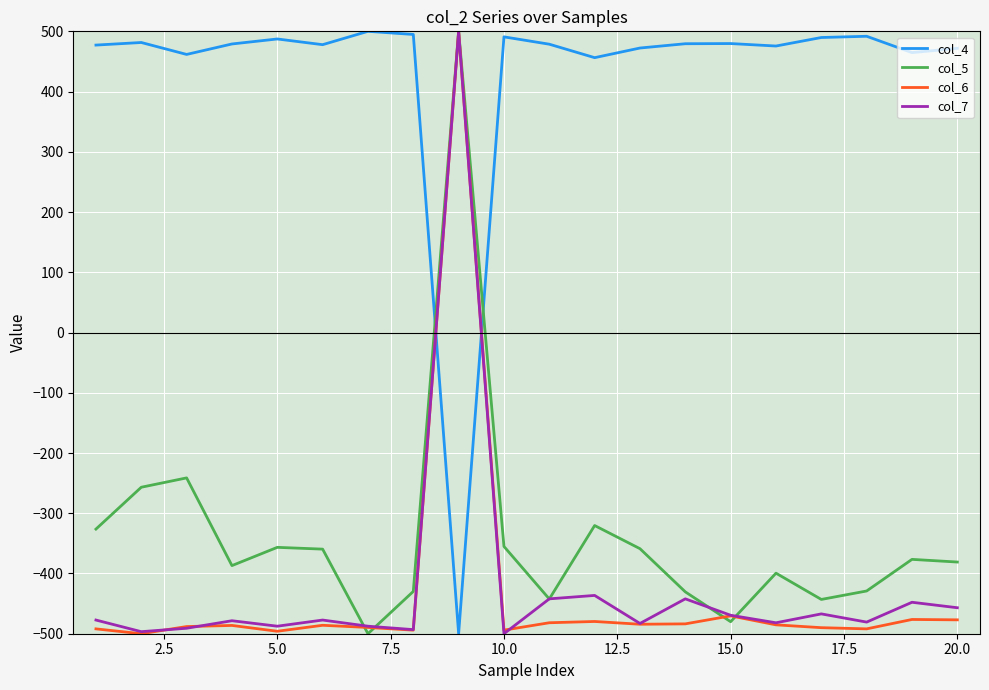

What is the highest value of the col_7 series?

500.0